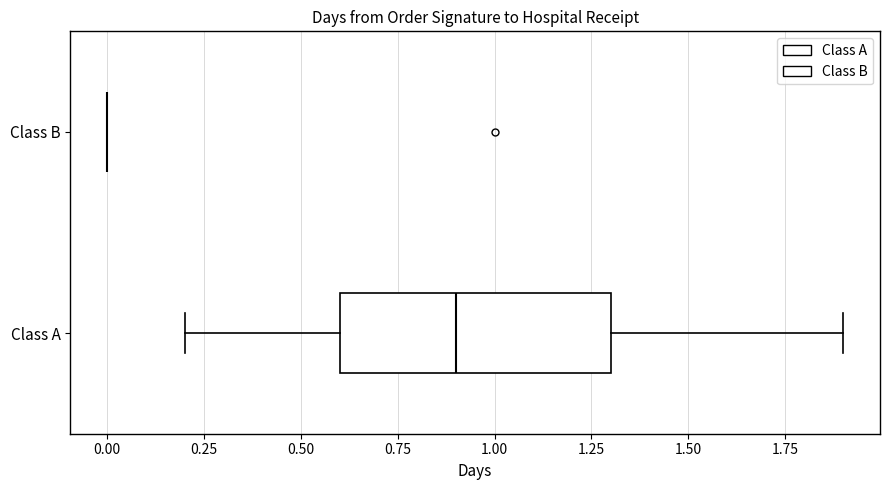

Which box is the widest, from its left edge to its right edge?

Class A